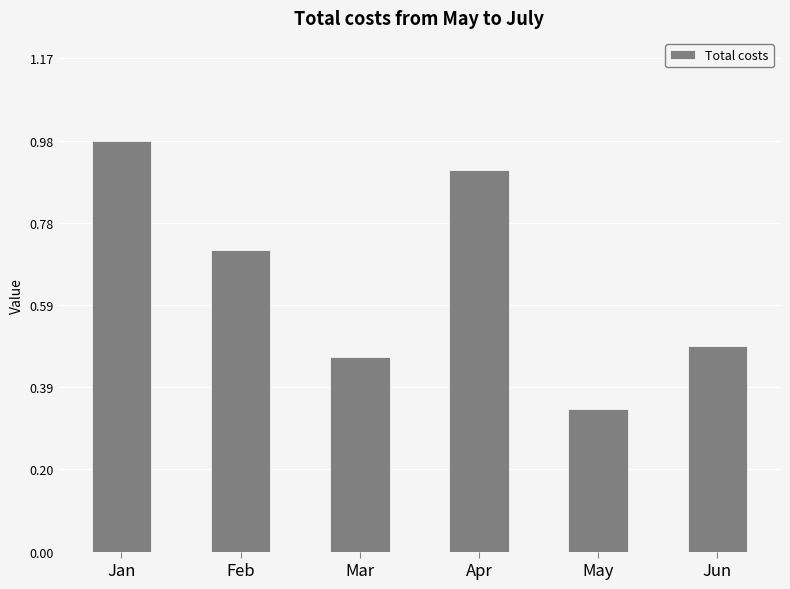

Does the chart contain any negative values?

No